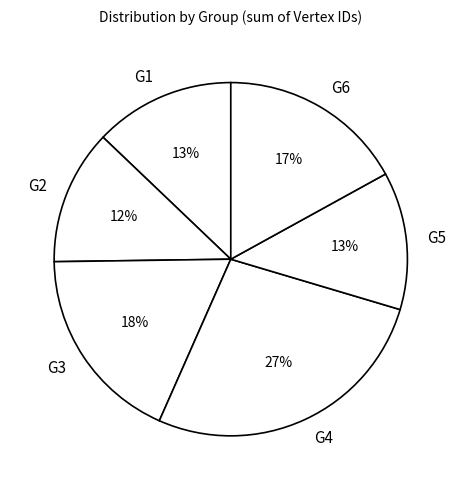

Is the sum of G3 and G2 greater than half?

No